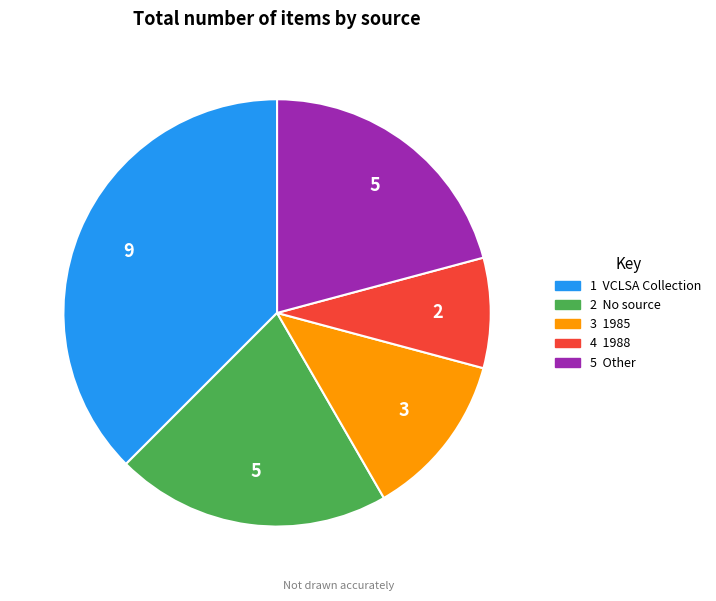

Is there any slice that represents more than half of the pie?

No